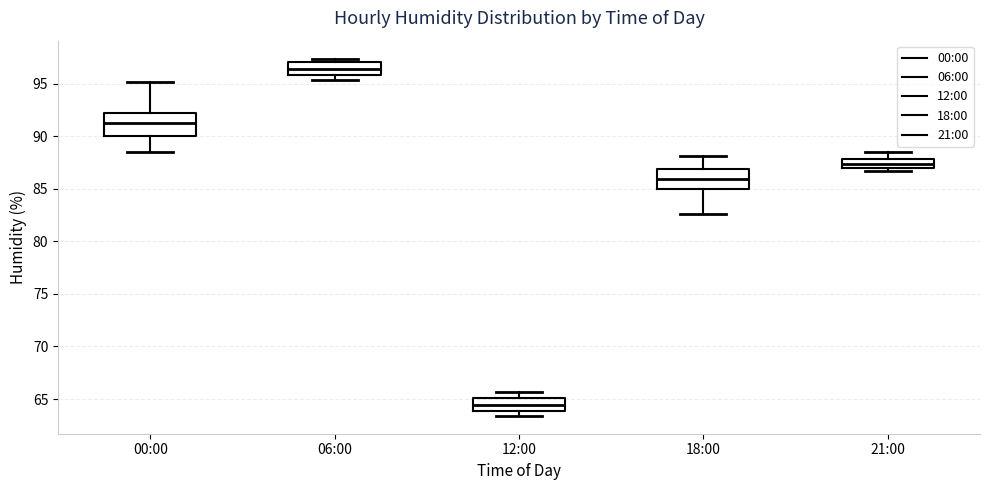

Which box has the highest median line?

06:00